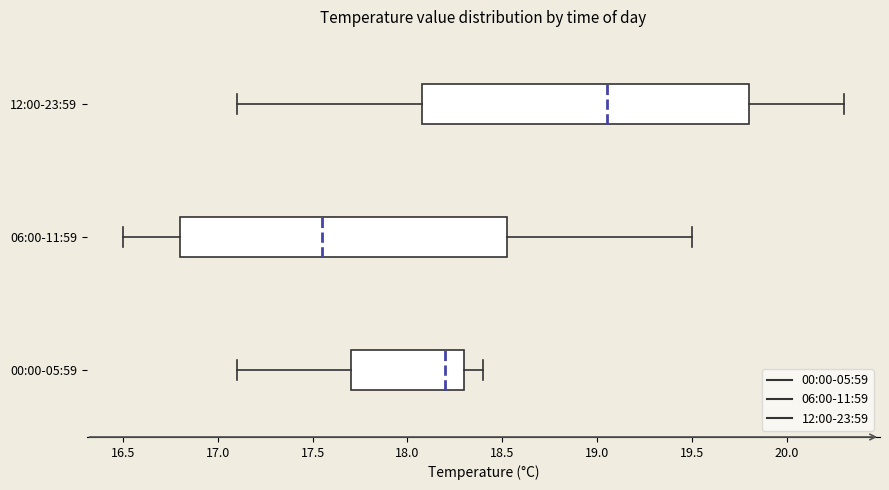

Reading bottom to top, transcribe this box plot: for each box, give where its median line is, the range the box spans, and where its two whiskers end, as read against the x-axis. The values are not printed on the chart, so give them approximately, as read against the axis.

00:00-05:59: median 18.20, box 17.70 to 18.30, whiskers 17.10 to 18.40
06:00-11:59: median 17.55, box 16.80 to 18.55, whiskers 16.50 to 19.50
12:00-23:59: median 19.05, box 18.10 to 19.80, whiskers 17.10 to 20.30